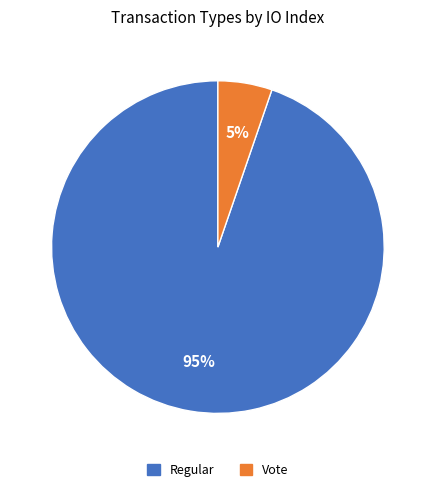

Between Regular and Vote, which is larger?

Regular